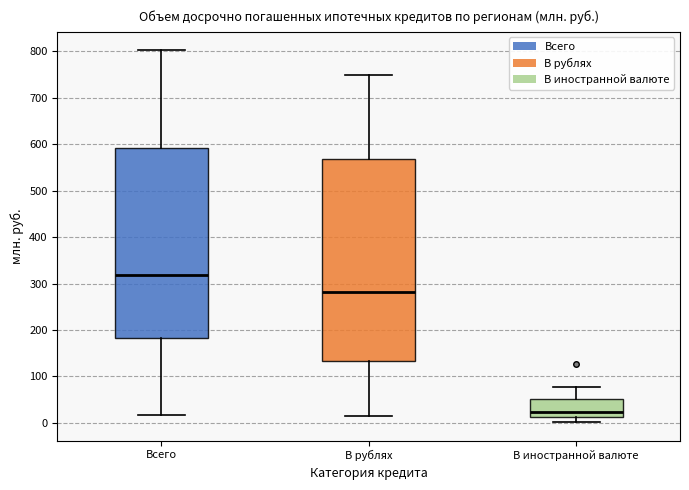

Which box's median line is the highest?

Всего